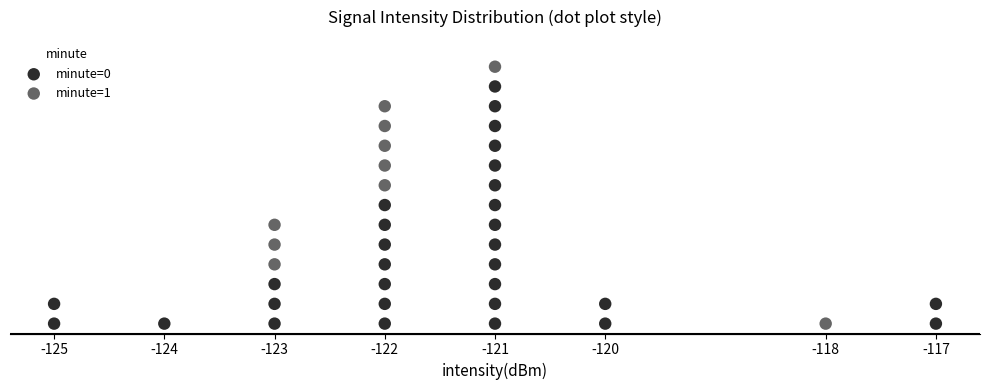

What are all the series names shown in the legend?

minute=0, minute=1